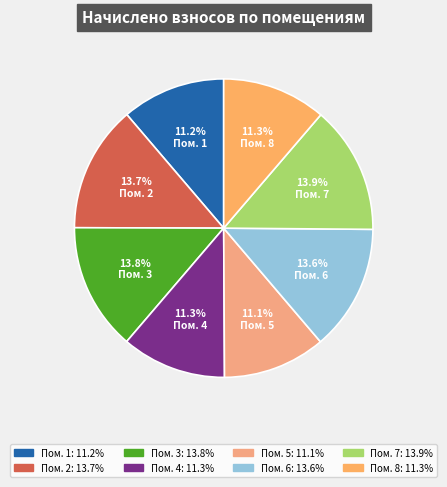

Which slice is the largest?

7